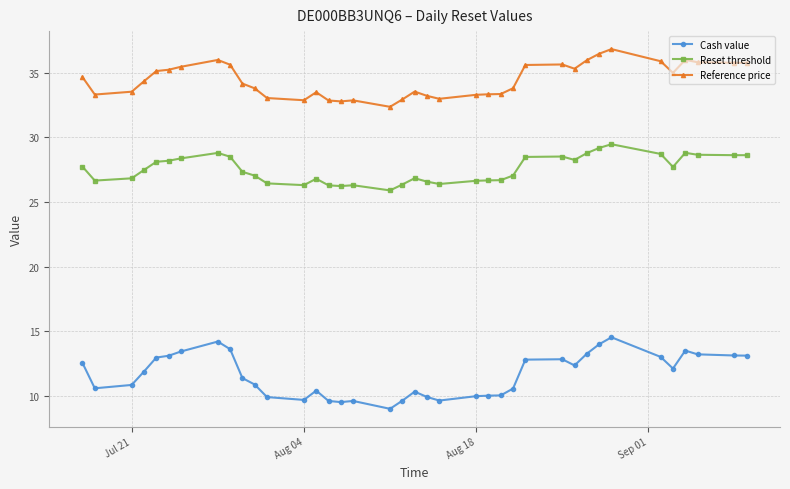

Which series has the widest spread of values?

Cash value